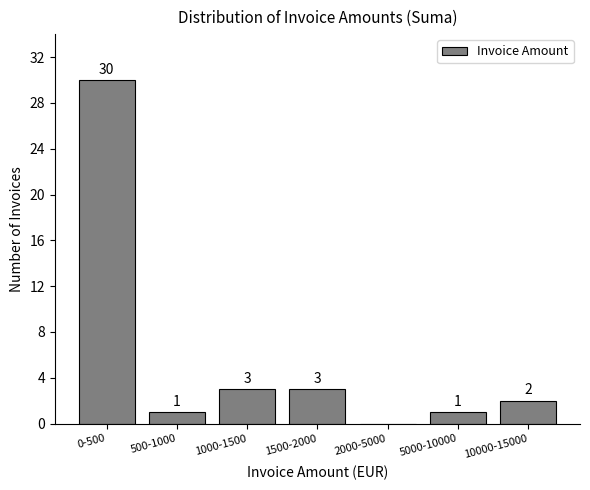

Reading right to left, transcribe all the data shown in this chart.

10000-15000=2	5000-10000=1	2000-5000=0	1500-2000=3	1000-1500=3	500-1000=1	0-500=30